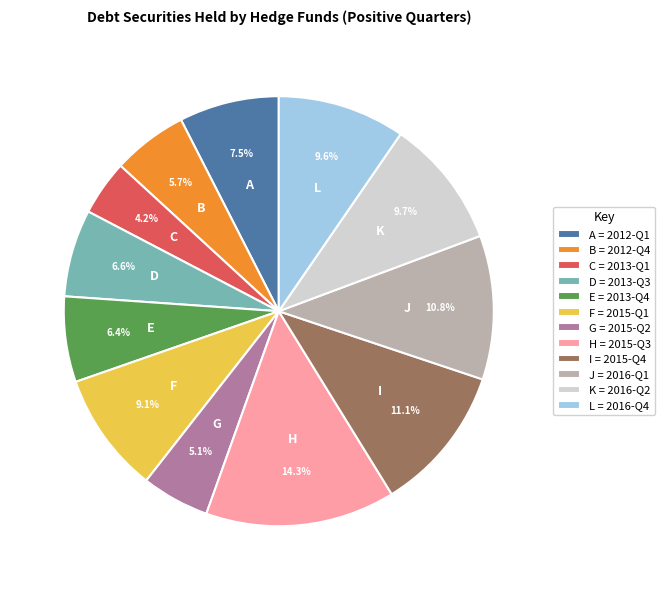

What is the ratio of the value at A = 2012-Q1 to the value at C = 2013-Q1?

1.8